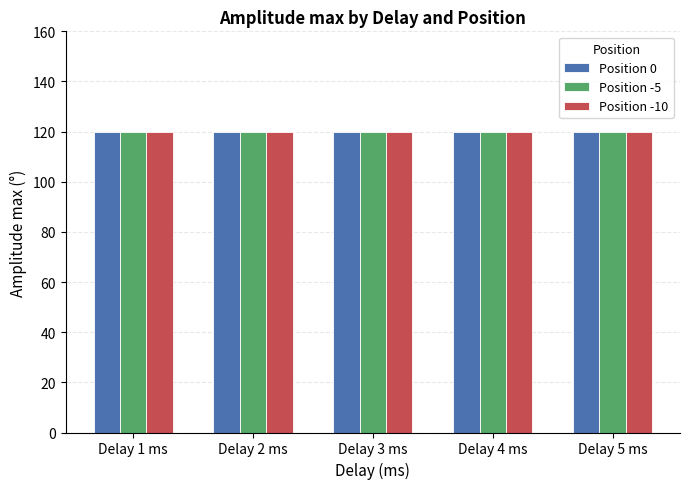

Which category has the highest value across all series?

Delay 5